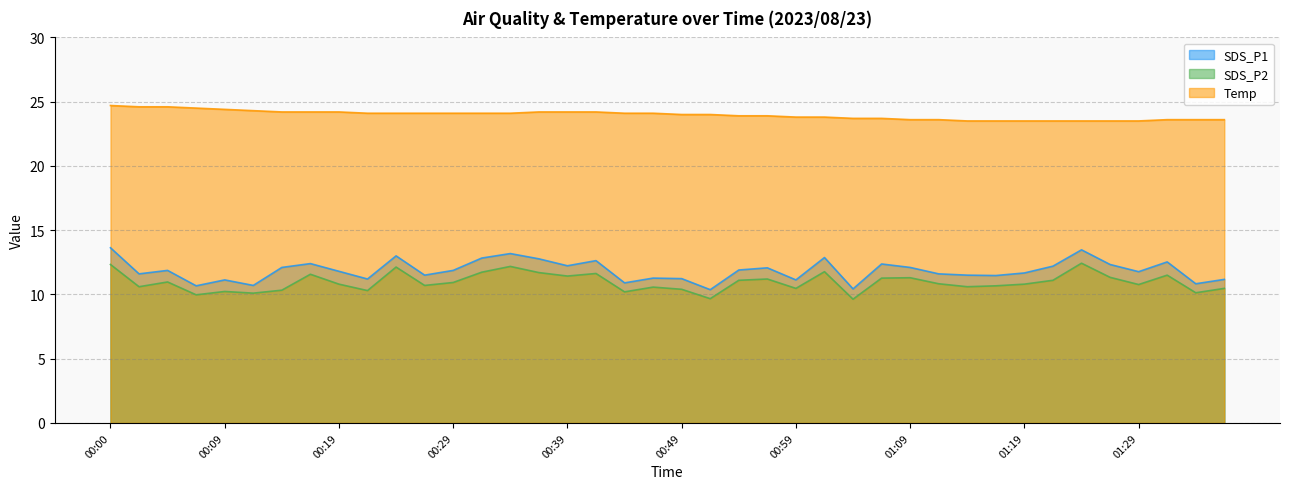

What is the difference between the second highest and minimum values in the Temp series?

1.1